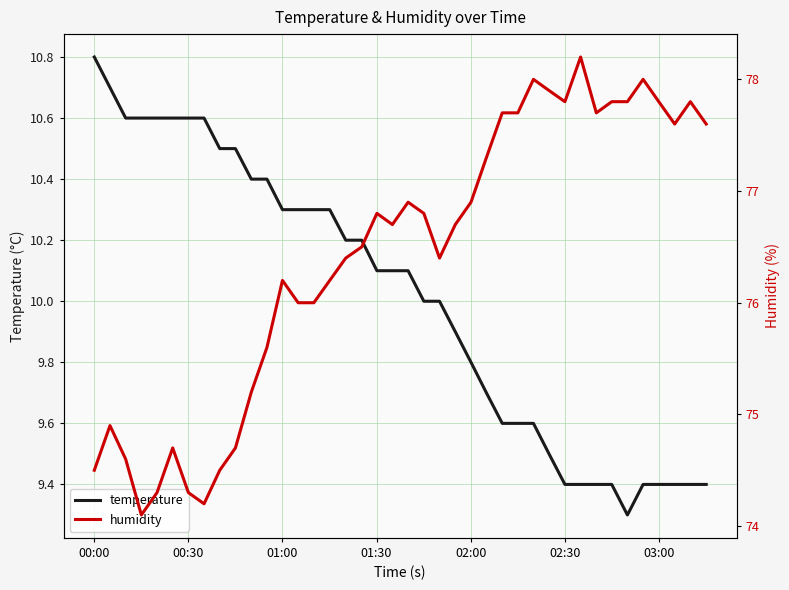

At which label does temperature reach its peak?

00:00